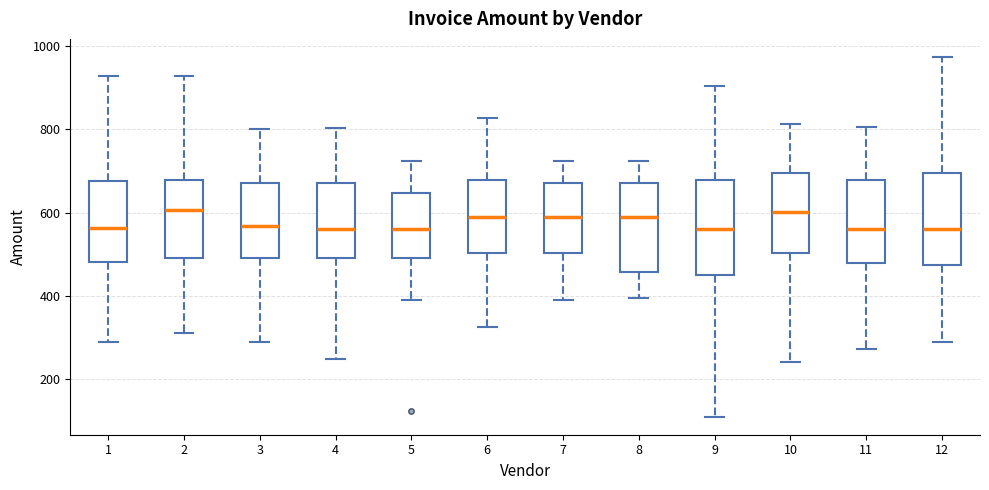

Where does the median line of the box at x = 3 sit on the y-axis? The values are not printed on the chart, so give them approximately, as read against the axis.

560